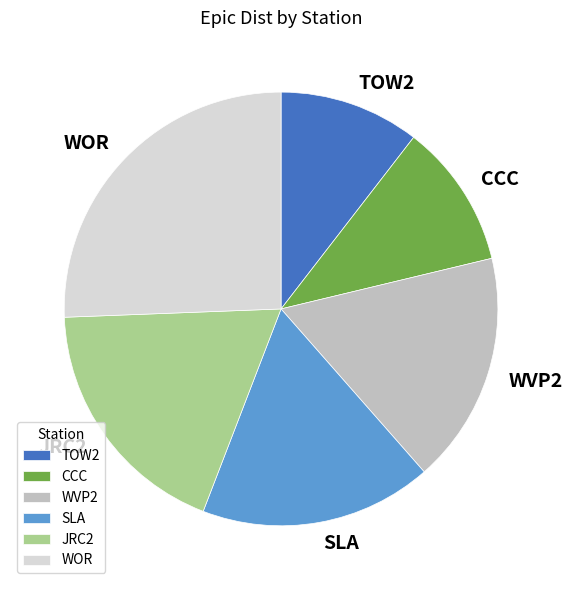

Does any single category account for the majority?

No